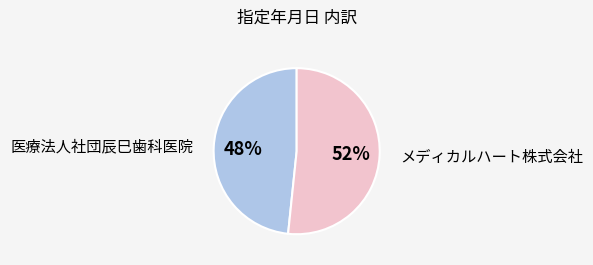

Rank the categories by value from highest to lowest.

メディカルハート株式会社, 医療法人社団辰巳歯科医院